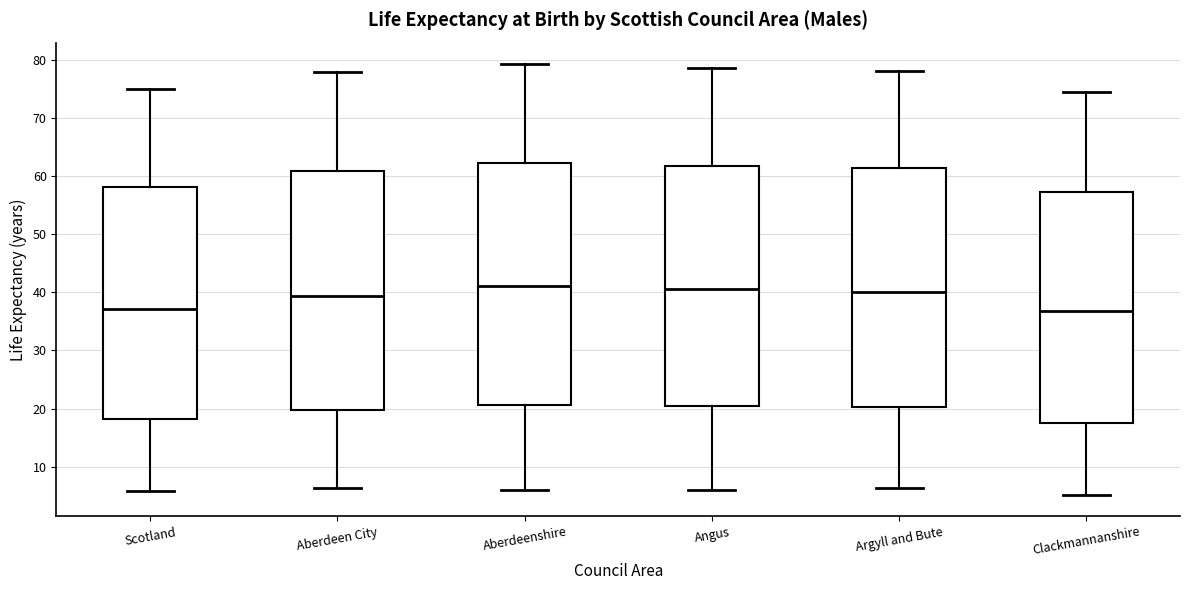

Reading left to right, transcribe this box plot: for each box, give where its median line is, the range the box spans, and where its two whiskers end, as read against the y-axis. The values are not printed on the chart, so give them approximately, as read against the axis.

Scotland: median 37, box 18 to 58, whiskers 6 to 75
Aberdeen City: median 39, box 20 to 61, whiskers 6 to 78
Aberdeenshire: median 41, box 21 to 62, whiskers 6 to 79
Angus: median 41, box 21 to 62, whiskers 6 to 79
Argyll and Bute: median 40, box 20 to 61, whiskers 6 to 78
Clackmannanshire: median 37, box 18 to 57, whiskers 5 to 75